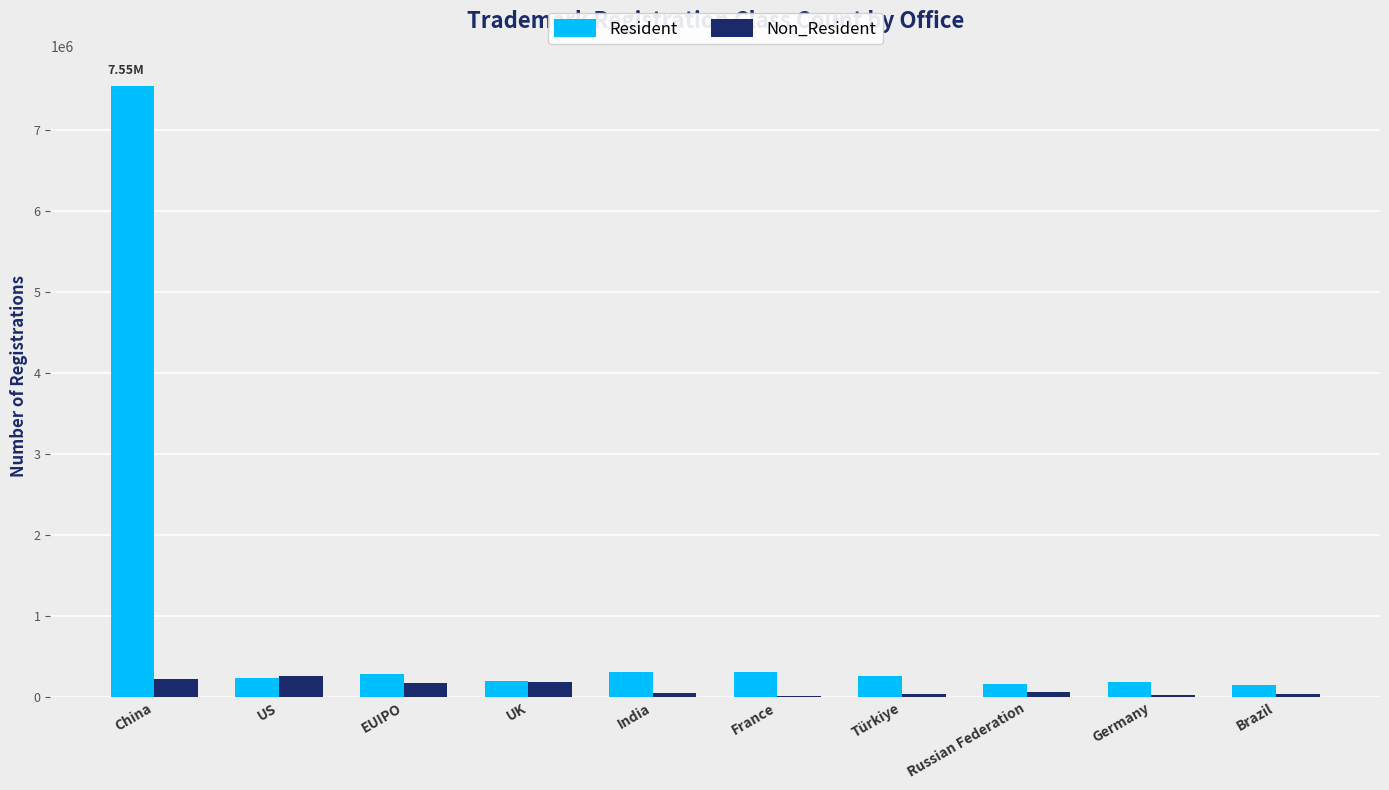

At which label does Resident reach its peak?

China